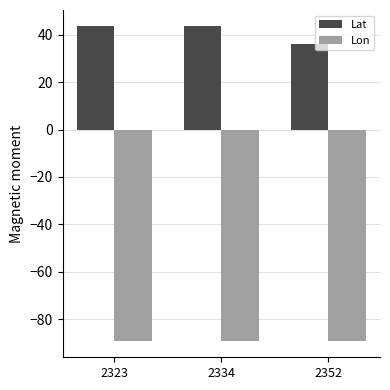

Which series has the widest spread of values?

Lat